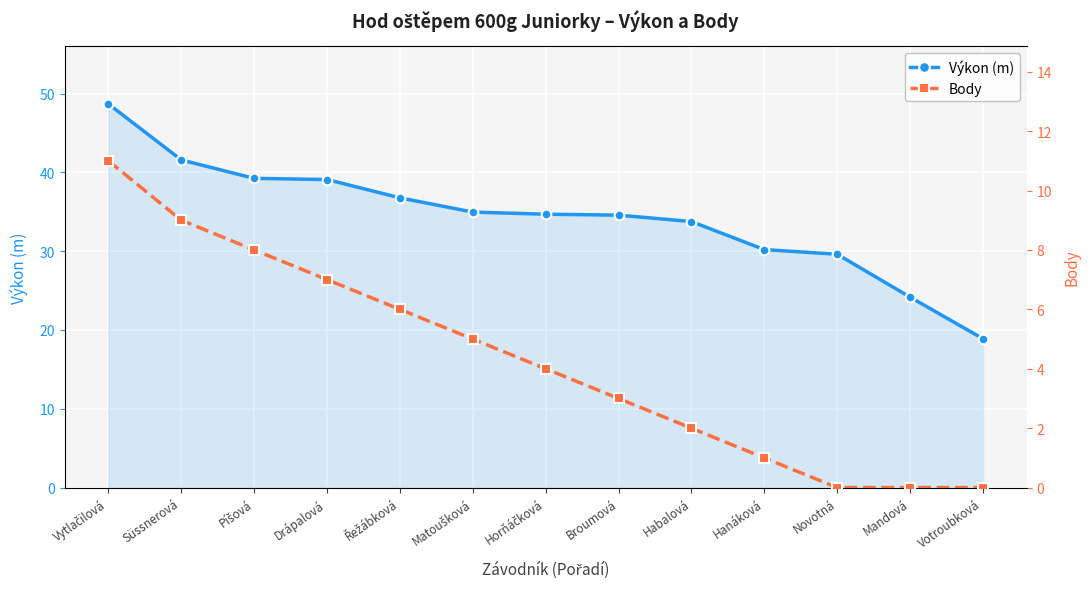

True or false: Body and Výkon (m) intersect in this chart.

False